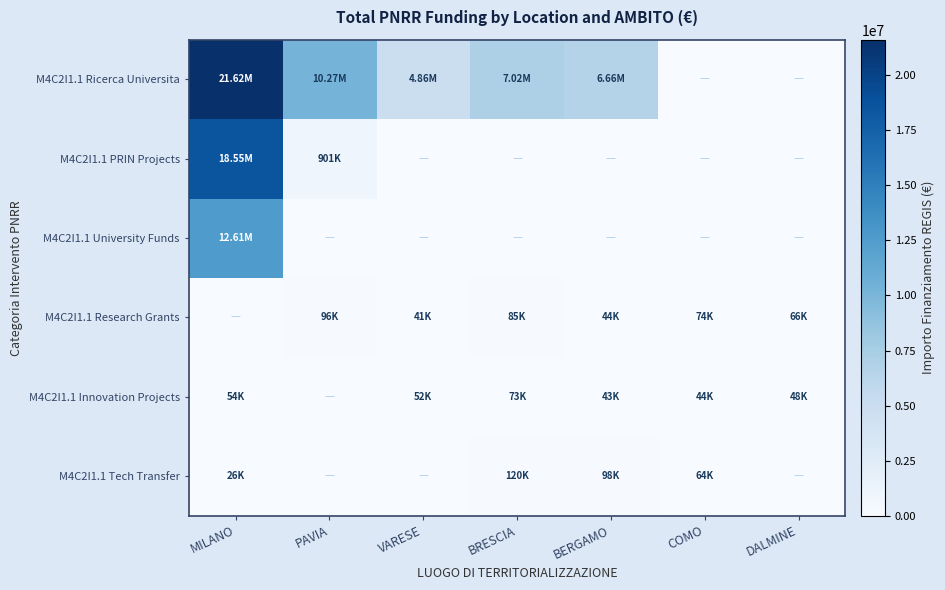

Count the number of data series in this chart.

6